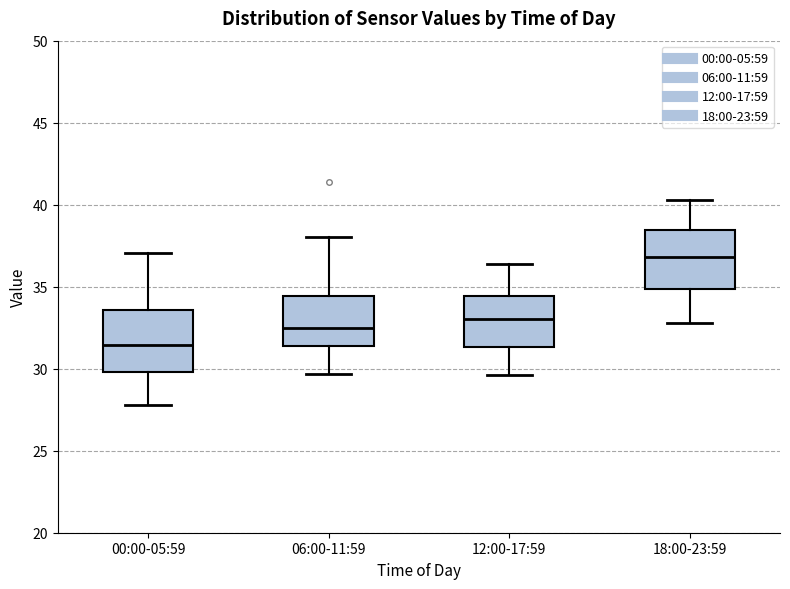

Which box has the lowest median line?

00:00-05:59